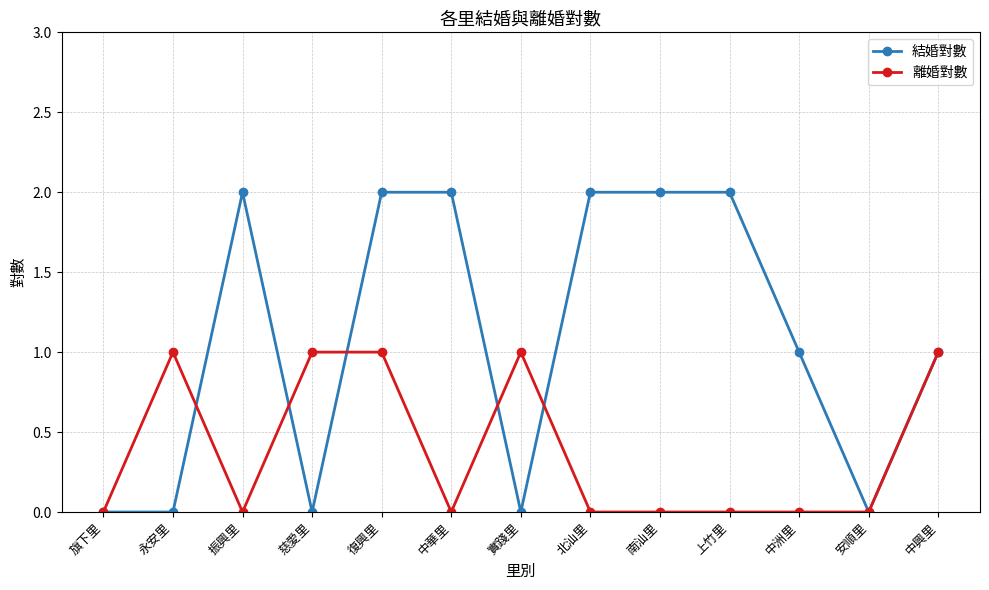

Count the number of data series in this chart.

2